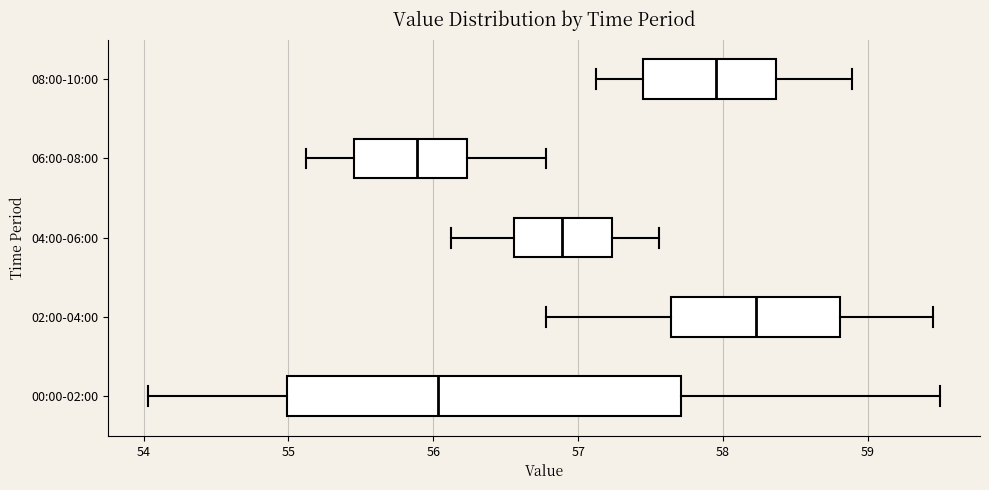

Which box is the widest, from its left edge to its right edge?

00:00-02:00